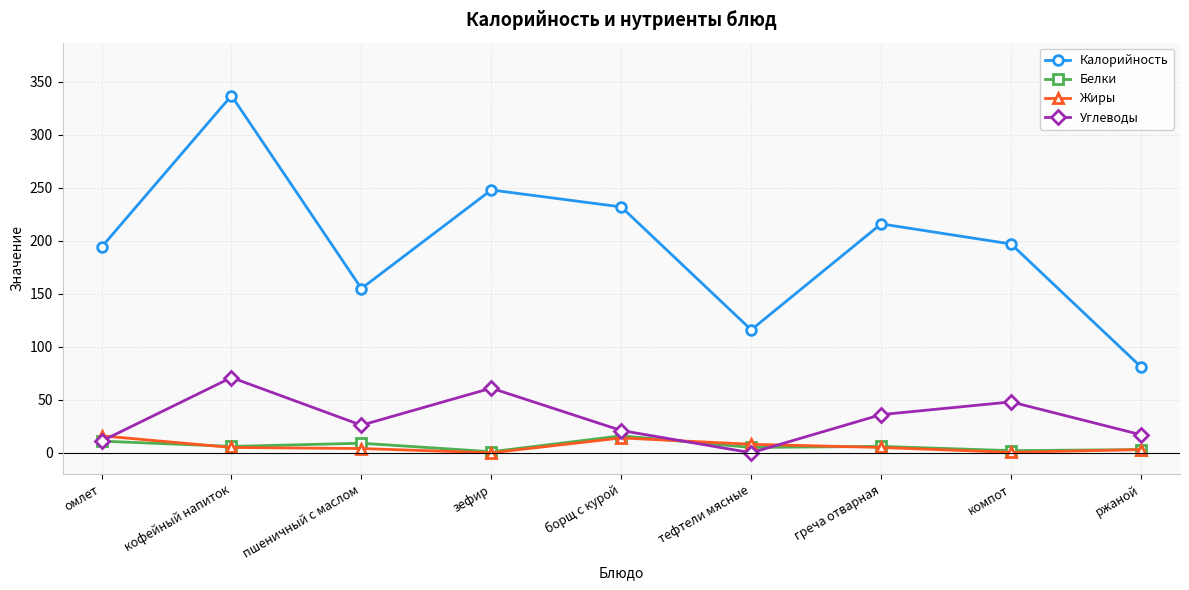

What is the difference between the Калорийность values at омлет and компот?

3.0